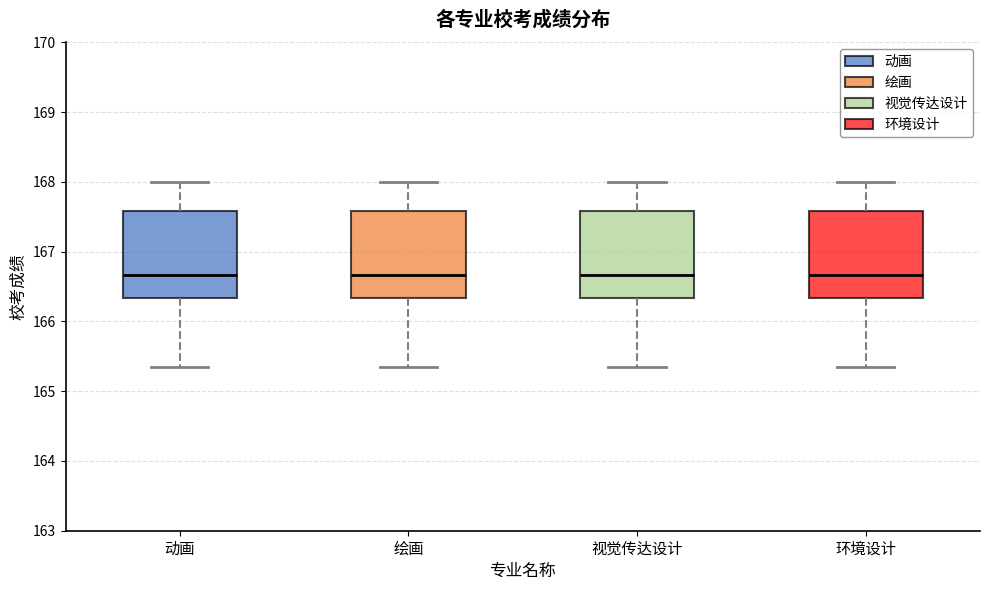

Reading left to right, read every box against the y-axis: the position of its median line, the range the box covers, and the ends of its whiskers. The values are not printed on the chart, so give them approximately, as read against the axis.

动画: median 166.7, box 166.3 to 167.6, whiskers 165.3 to 168.0
绘画: median 166.7, box 166.3 to 167.6, whiskers 165.3 to 168.0
视觉传达设计: median 166.7, box 166.3 to 167.6, whiskers 165.3 to 168.0
环境设计: median 166.7, box 166.3 to 167.6, whiskers 165.3 to 168.0